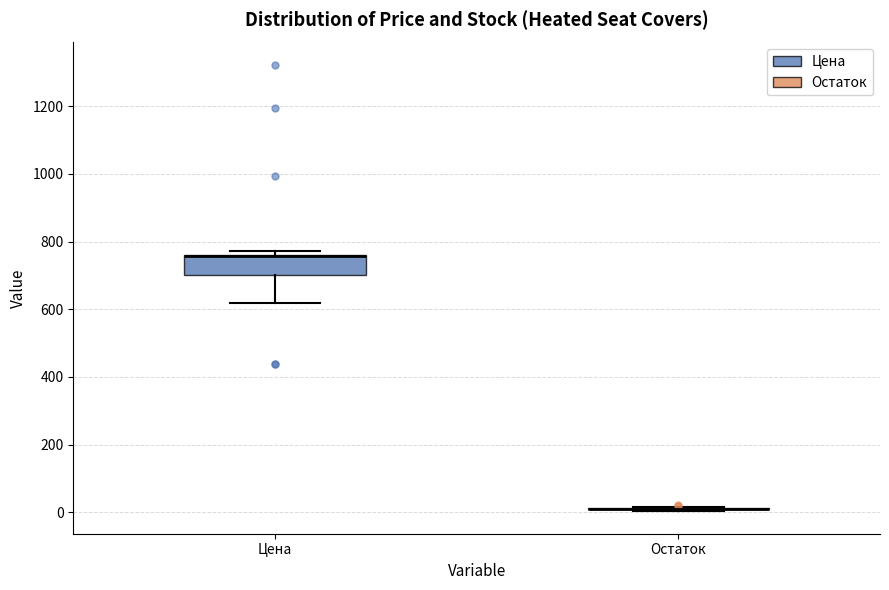

Reading left to right, read every box against the y-axis: the position of its median line, the range the box covers, and the ends of its whiskers. The values are not printed on the chart, so give them approximately, as read against the axis.

Цена: median 760 (drawn on the box's upper edge), box 700 to 760, whiskers 620 to 780
Остаток: box collapsed to a line at 20, whiskers 0 to 20